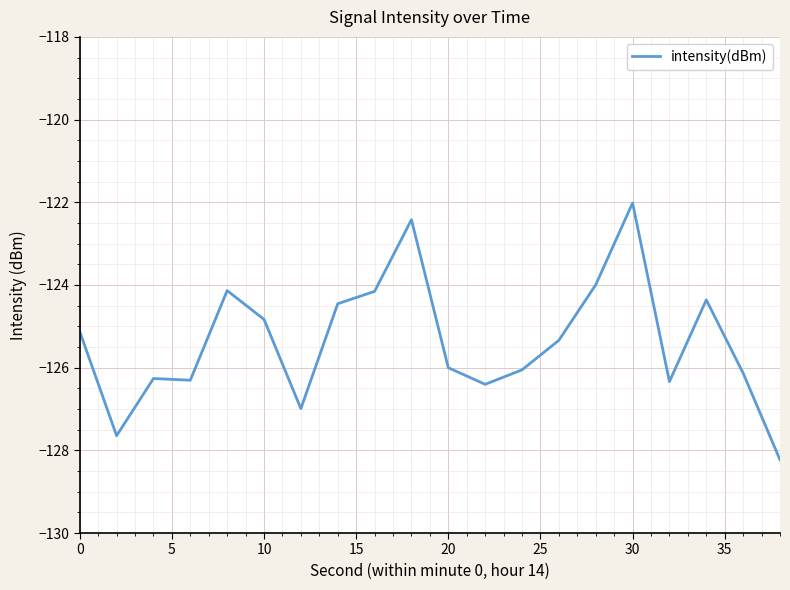

What is the maximum value shown in the chart?

-122.0